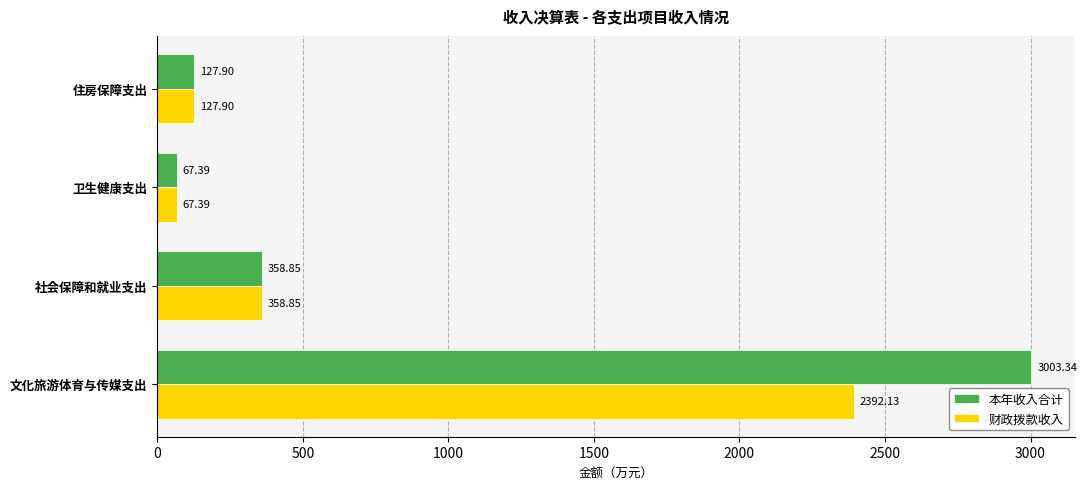

What is the difference between the highest and lowest values at 文化旅游体育与传媒支出?

611.2